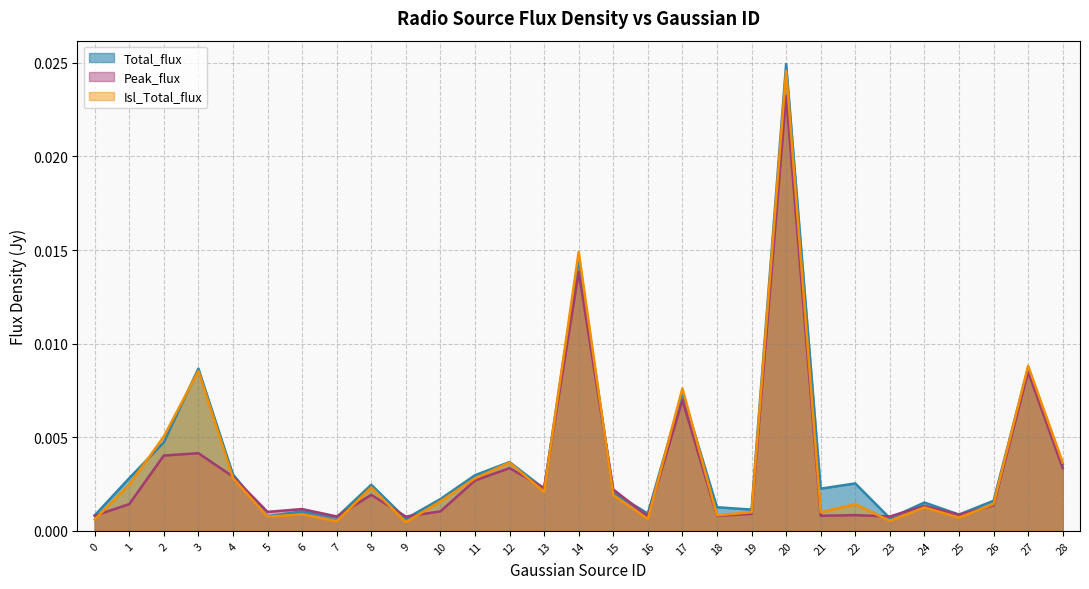

The Total_flux series shows 0.0 at 26. True or false?

False